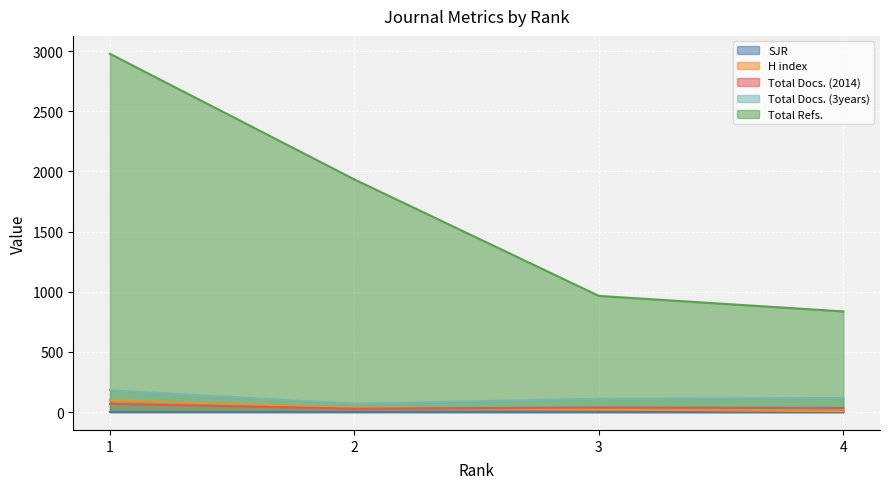

Reading left to right, transcribe all the data shown in this chart.

SJR: 1.1	0.9	0.2	0.1
H index: 97.0	39.0	21.0	7.0
Total Docs. (2014): 68.0	28.0	38.0	34.0
Total Docs. (3years): 182.0	68.0	111.0	116.0
Total Refs.: 2977.0	1933.0	965.0	836.0